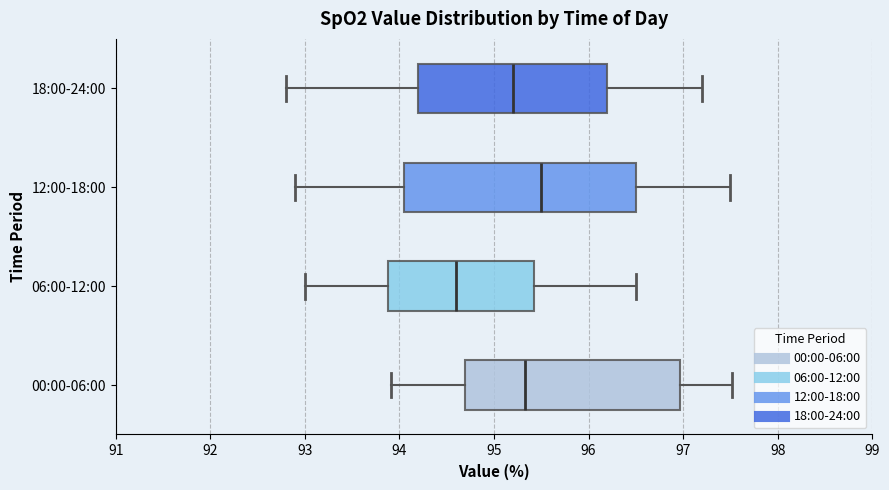

Which box has the furthest to the left median line?

06:00-12:00